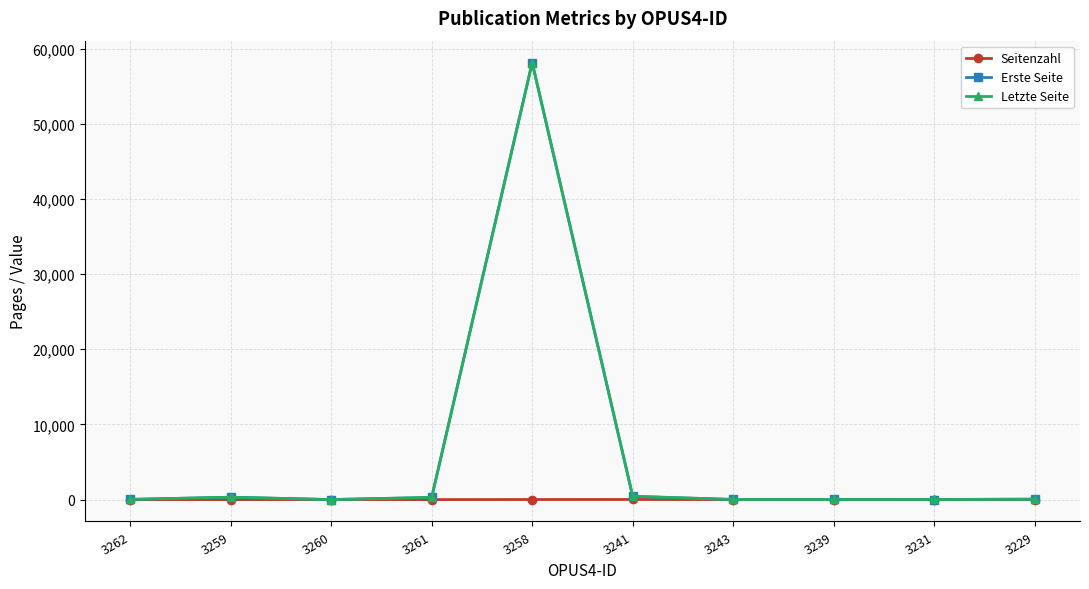

Between 3262 and 3258, which series saw the biggest shift?

Letzte Seite